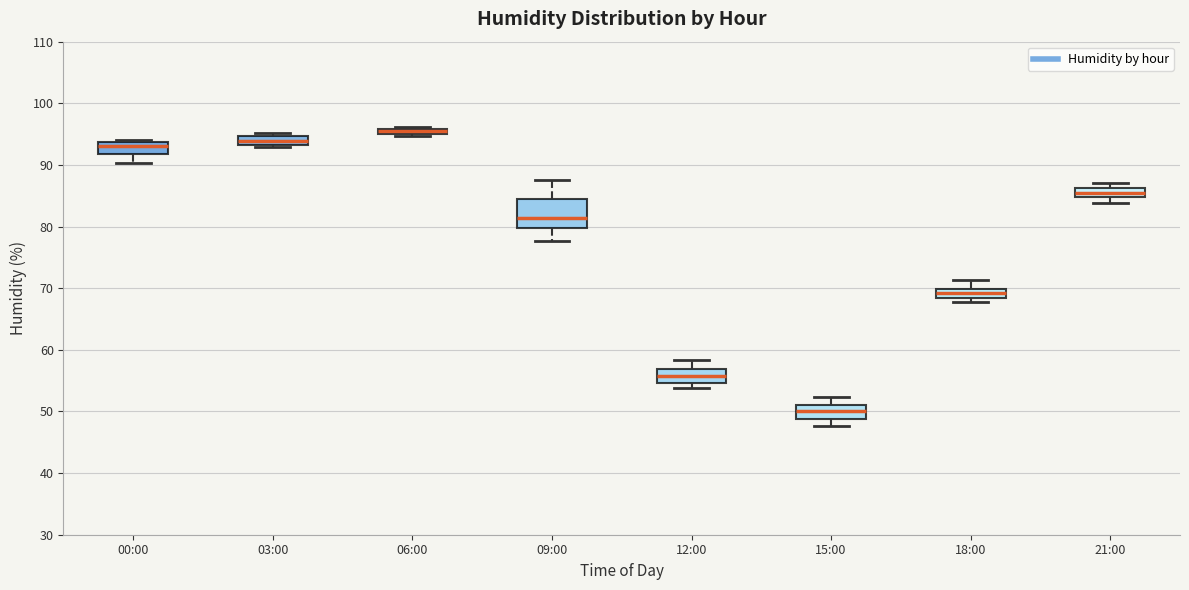

Comparing the boxes themselves (not the whiskers), which one is the tallest?

09:00